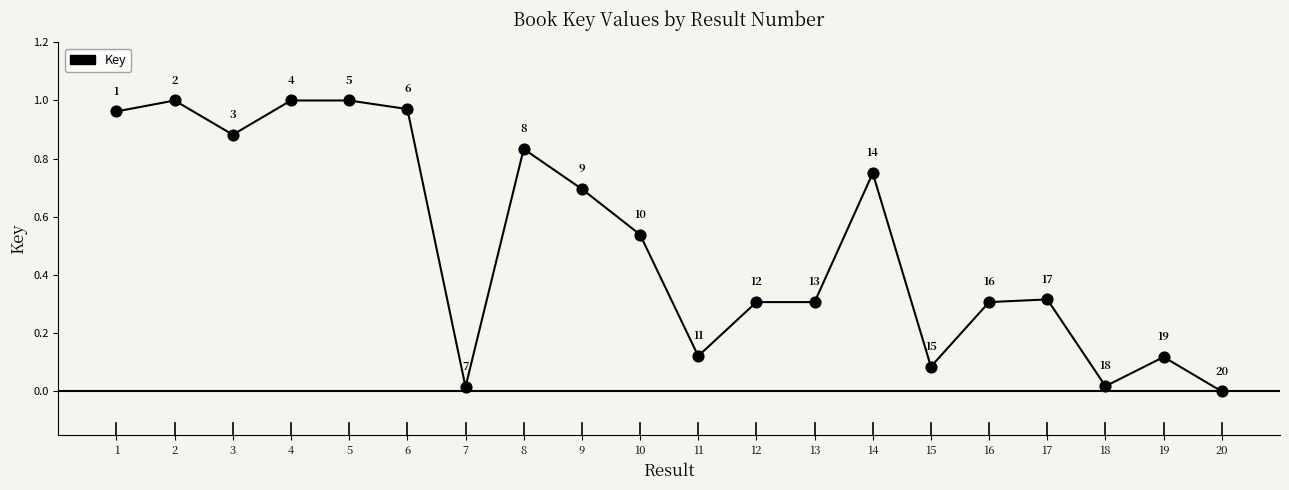

Approximately how many times larger is the value at 6 compared to 2?

1.0